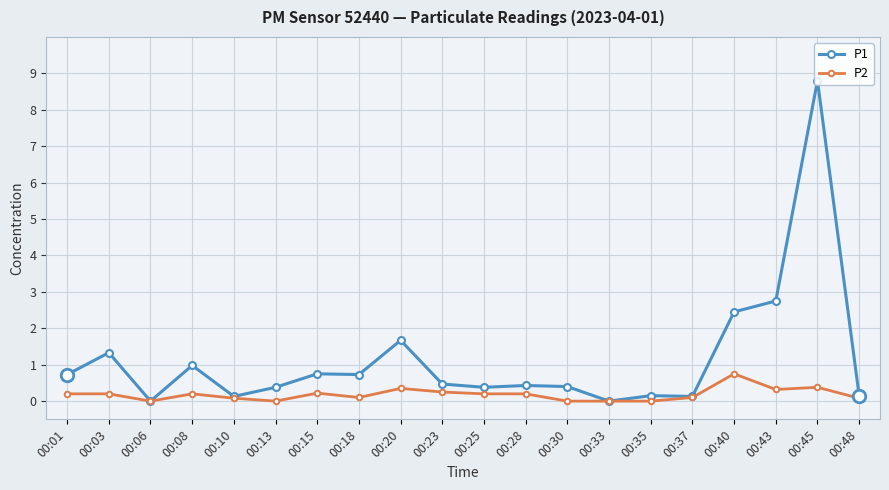

What is the average value of the P2 series?

0.2